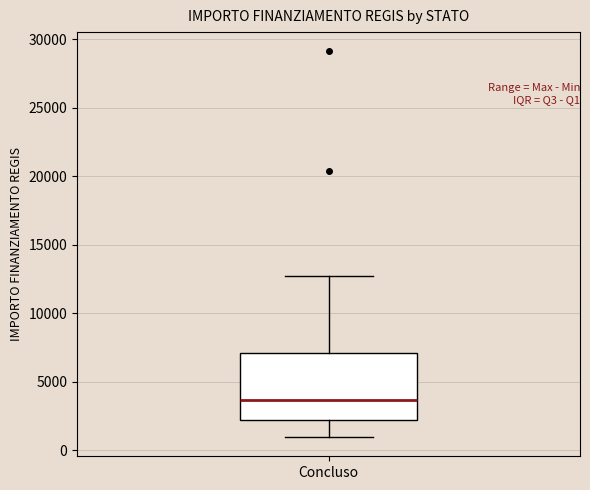

Read this box plot against the y-axis: the position of the median line, the range covered by the box, and the ends of both whiskers. The values are not printed on the chart, so give them approximately, as read against the axis.

median 3500, box 2000 to 7000, whiskers 1000 to 12500